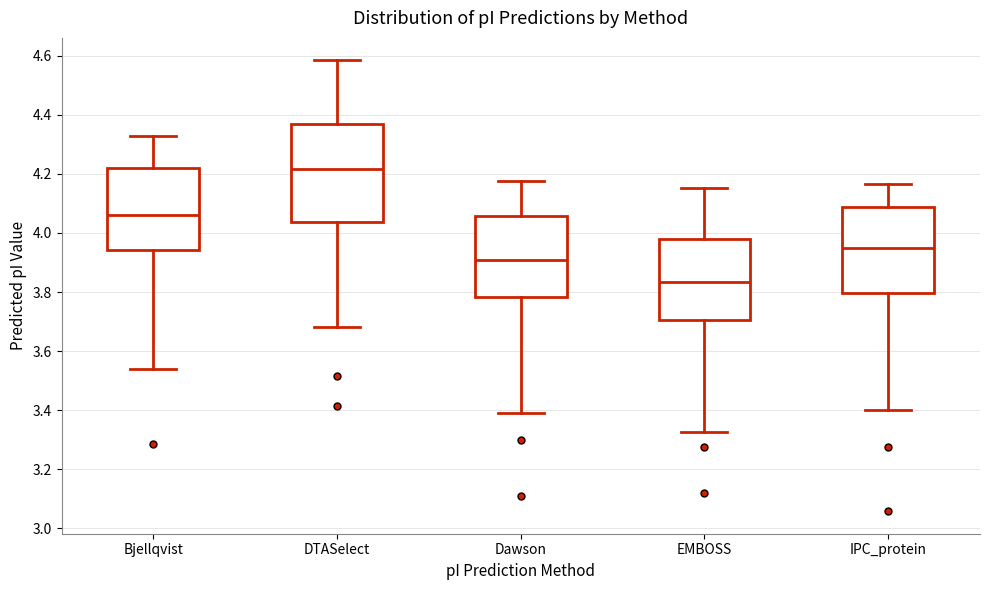

Reading left to right, transcribe this box plot: for each box, give where its median line is, the range the box spans, and where its two whiskers end, as read against the y-axis. The values are not printed on the chart, so give them approximately, as read against the axis.

Bjellqvist: median 4.06, box 3.94 to 4.22, whiskers 3.54 to 4.32
DTASelect: median 4.22, box 4.04 to 4.36, whiskers 3.68 to 4.58
Dawson: median 3.92, box 3.78 to 4.06, whiskers 3.38 to 4.18
EMBOSS: median 3.84, box 3.70 to 3.98, whiskers 3.32 to 4.16
IPC_protein: median 3.94, box 3.80 to 4.08, whiskers 3.40 to 4.16